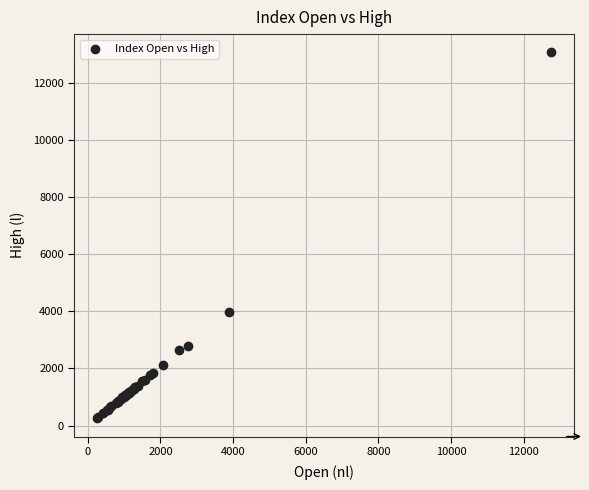

What Y value in the scatter plot is closest to 6661?

3966.1